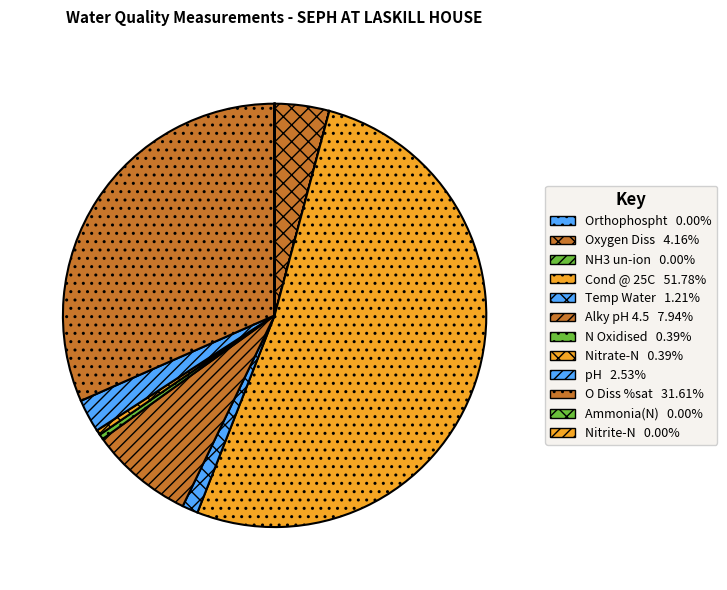

To the nearest percent, what percentage of the pie is O Diss %sat?

32%